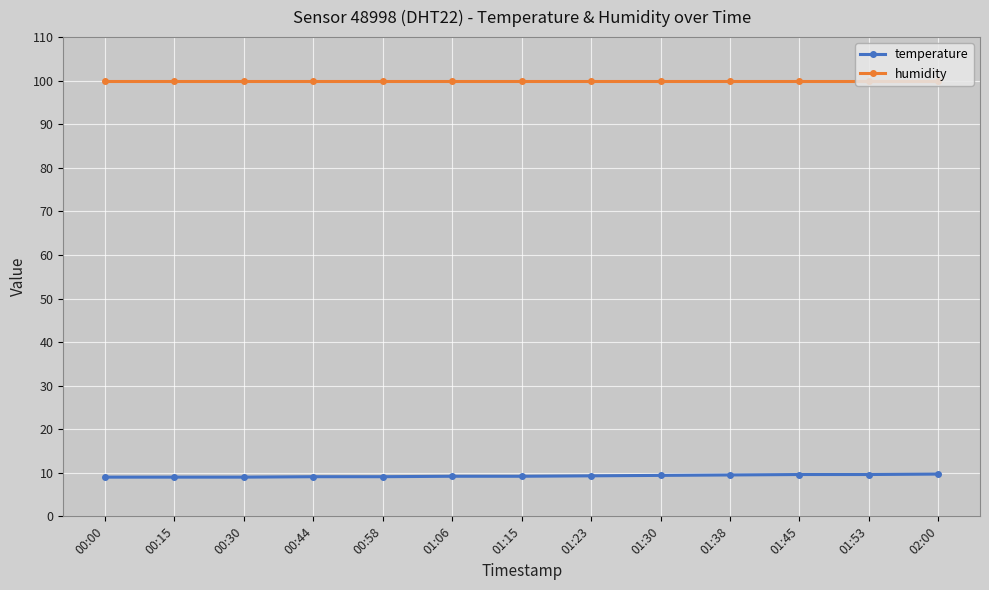

What is the maximum value shown in the chart?

99.9